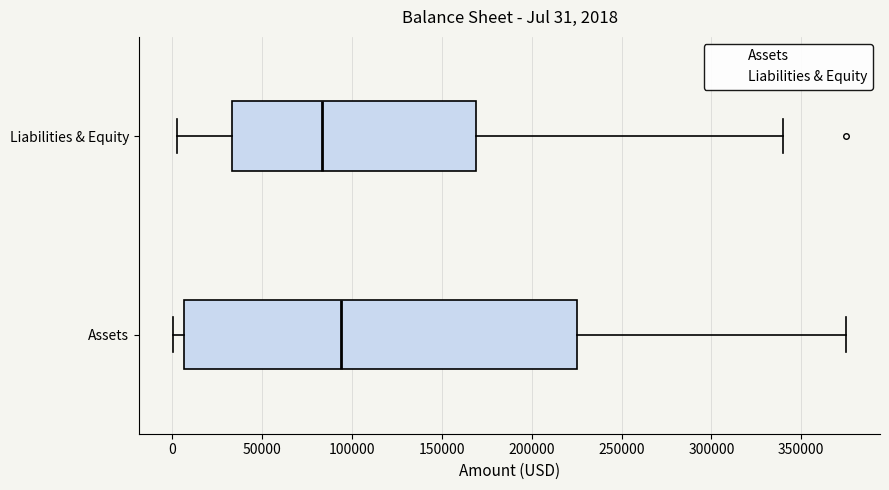

Which box is the widest, from its left edge to its right edge?

Assets